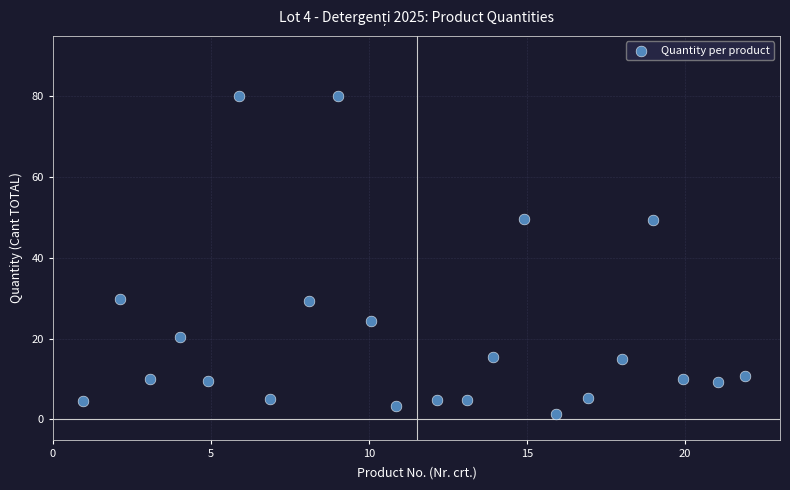

What is the range of X values (max minus min)?

20.9